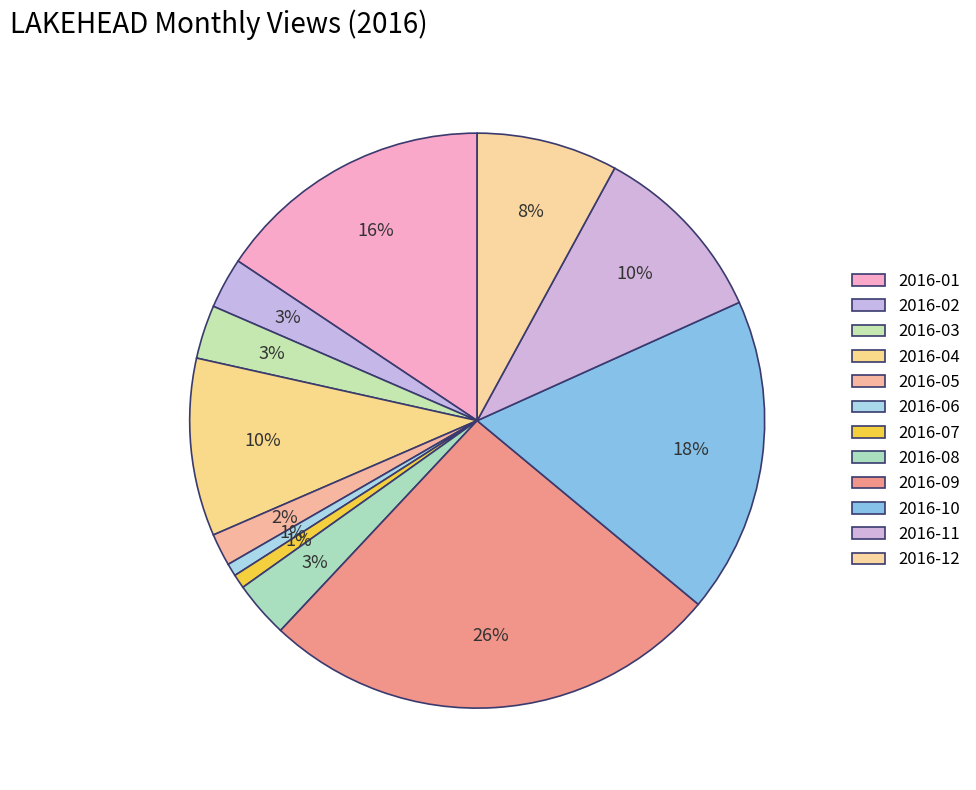

What percentage is the 2016-09 slice, to the nearest percent?

26%